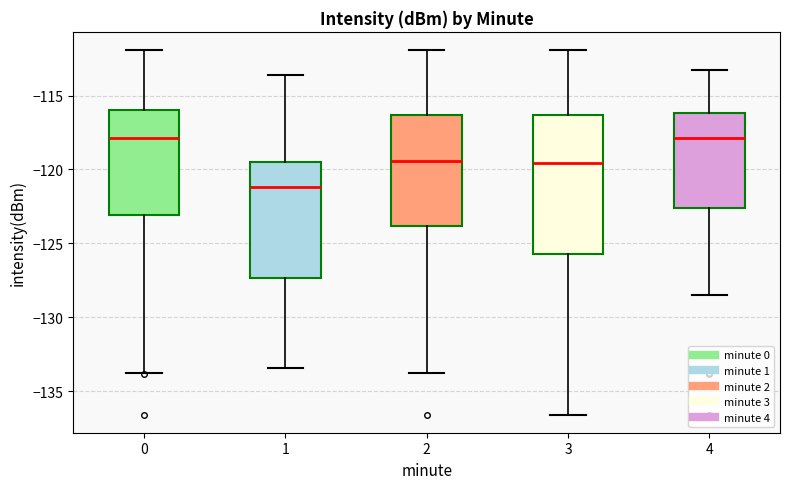

Where is the upper edge of the box at x = 4 on the y-axis? The values are not printed on the chart, so give them approximately, as read against the axis.

-116.0